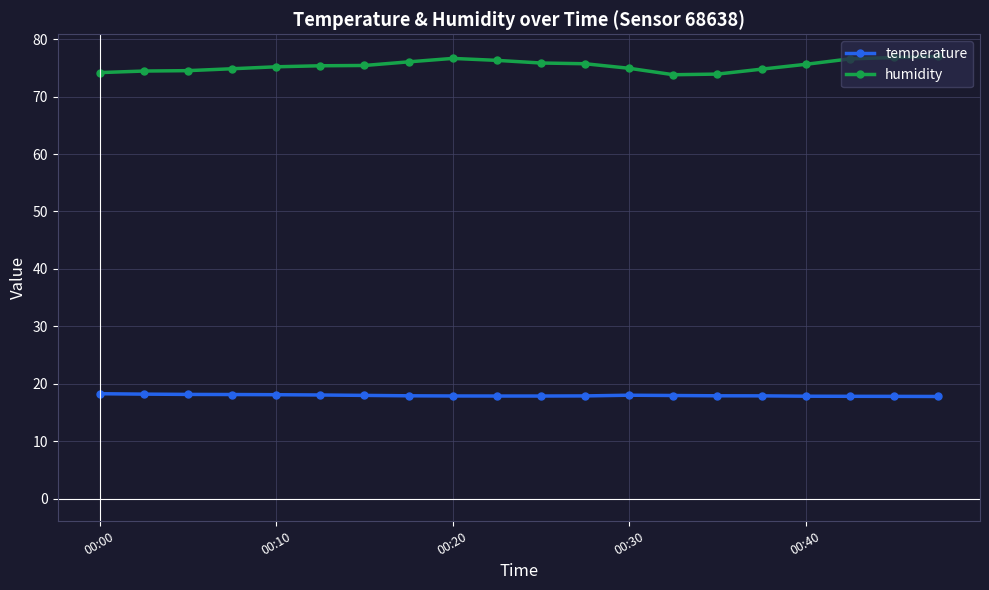

True or false: humidity and temperature cross at least once.

False